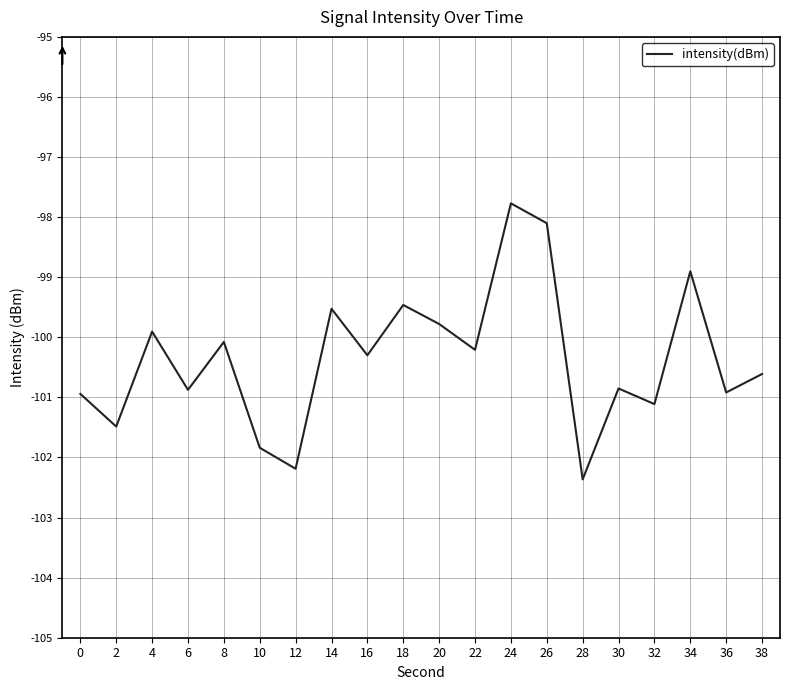

Reading left to right, transcribe all the data shown in this chart.

-100.9	-101.5	-99.9	-100.9	-100.1	-101.8	-102.2	-99.5	-100.3	-99.5	-99.8	-100.2	-97.8	-98.1	-102.4	-100.9	-101.1	-98.9	-100.9	-100.6